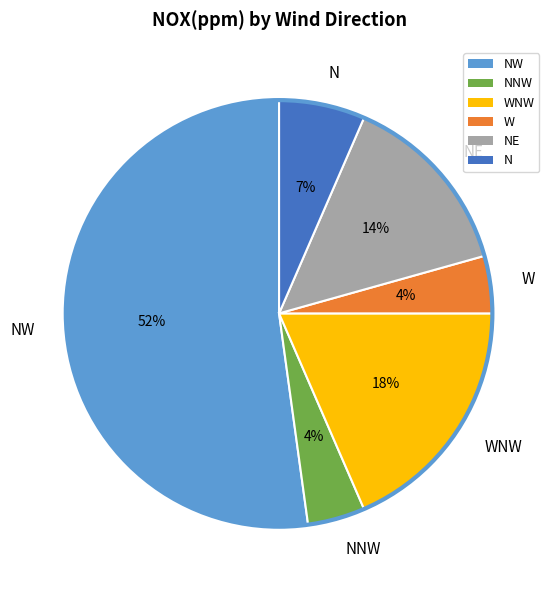

What is the largest slice in the pie chart?

NW